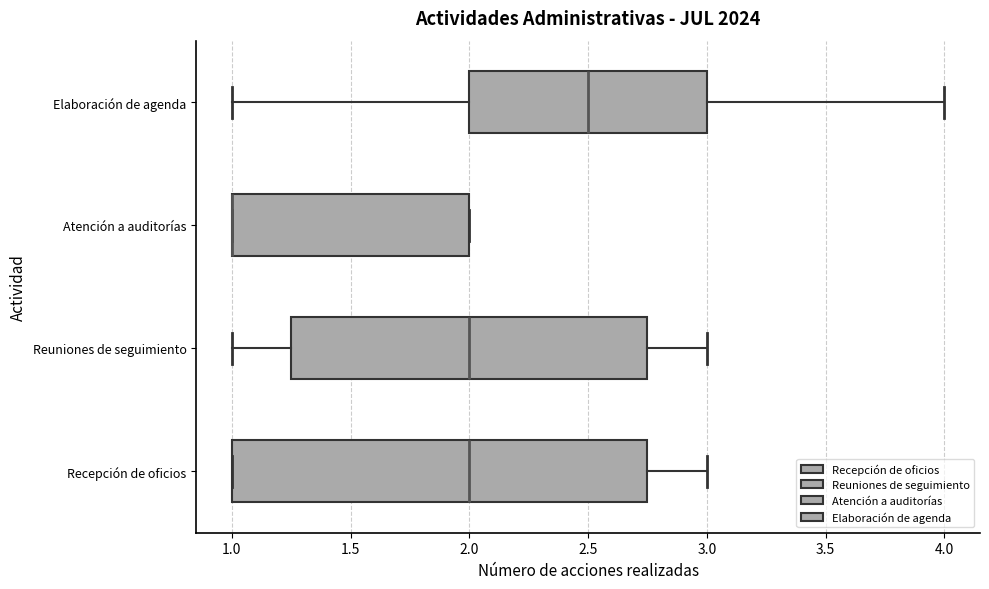

Comparing the boxes themselves (not the whiskers), which one is the widest?

Recepción de oficios